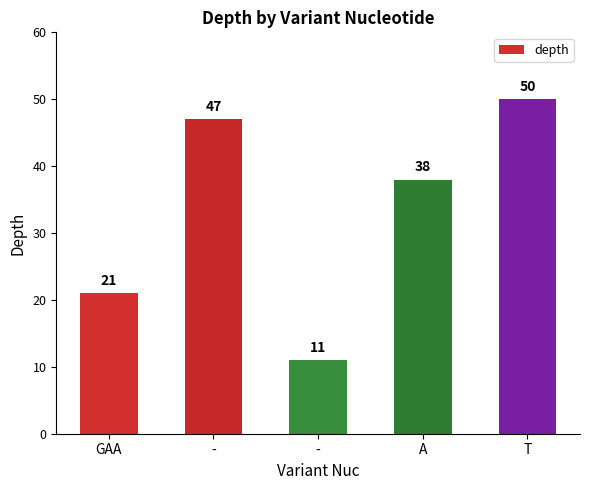

Rank the categories by value from highest to lowest.

T, -, A, GAA, -